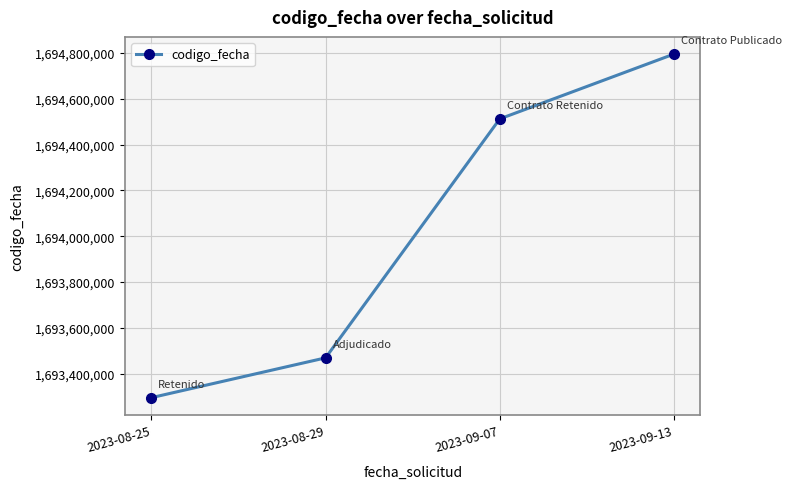

What is the ratio of the value at 2023-09-13 to the value at 2023-08-25?

1.0